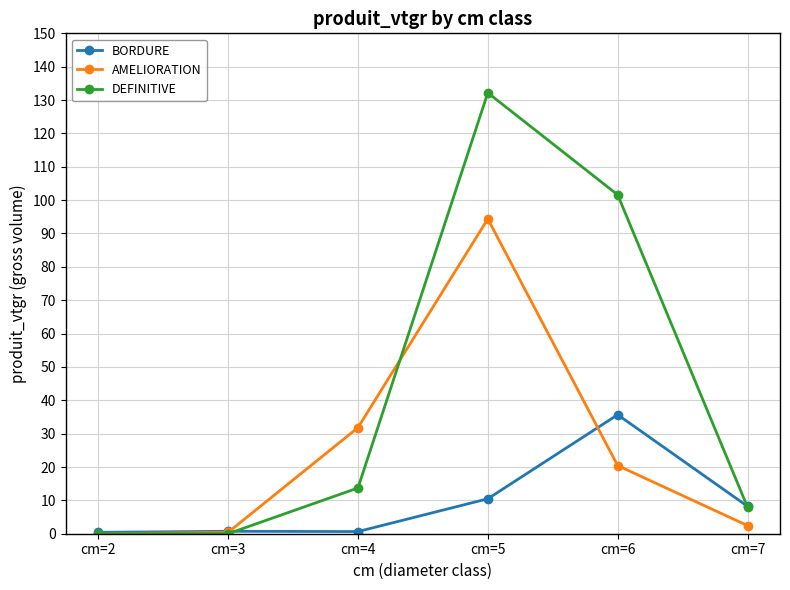

At which category does AMELIORATION reach its first local peak?

cm=5